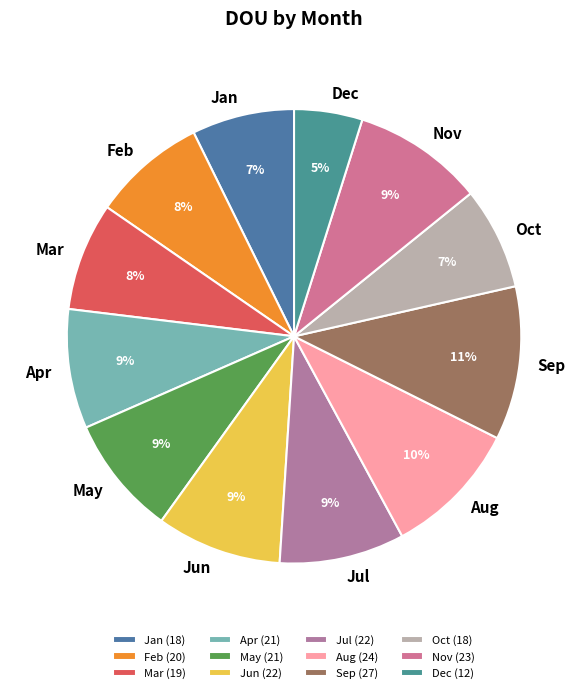

Do Jul and Nov together represent more than half of the pie?

No